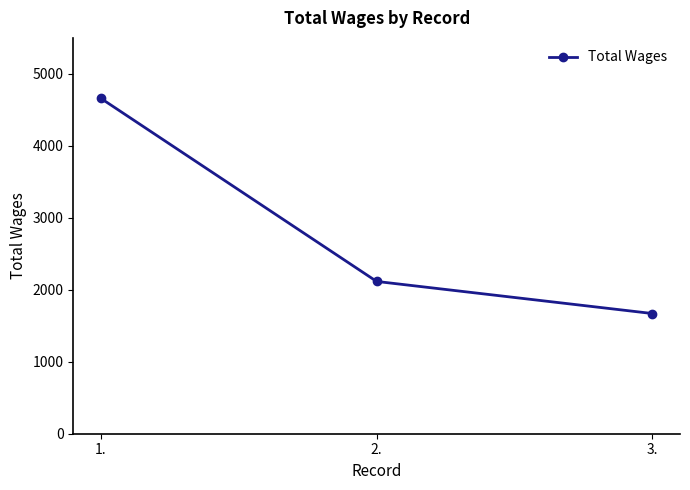

Count the values in the range 1670 to 4660.

3